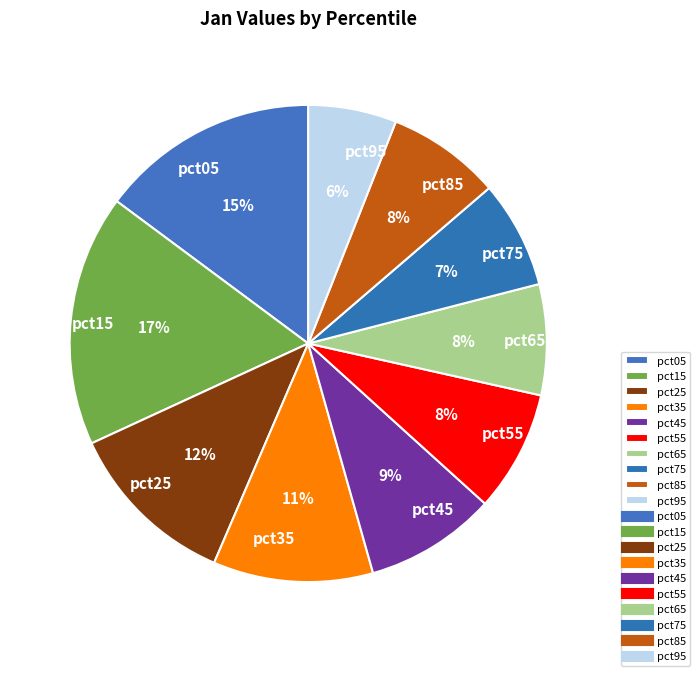

Is there a majority slice in this chart?

No